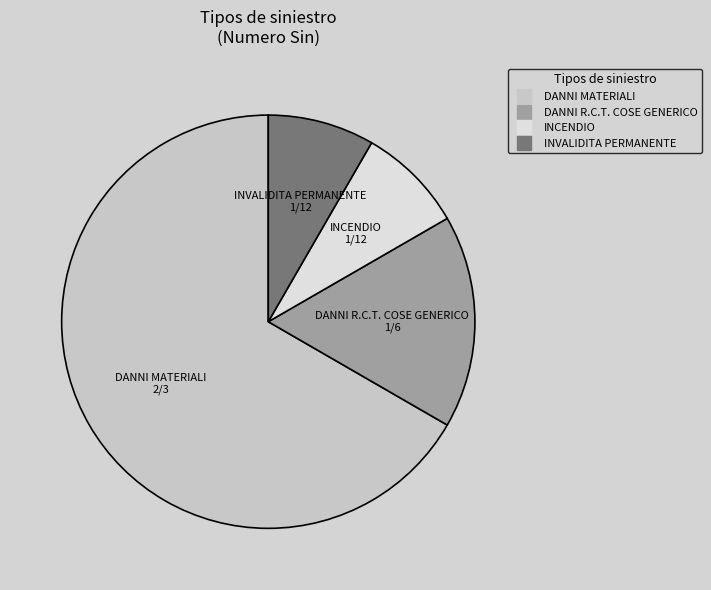

Is there a majority slice in this chart?

Yes